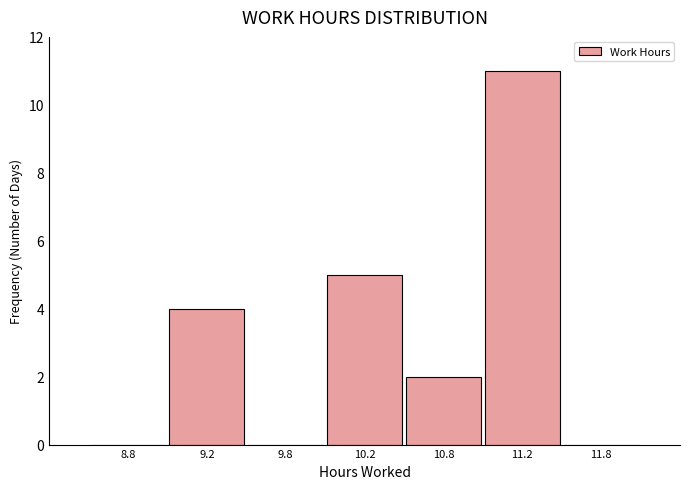

Reading left to right, extract all data points from this chart.

8.8=0	9.2=4	9.8=0	10.2=5	10.8=2	11.2=11	11.8=0